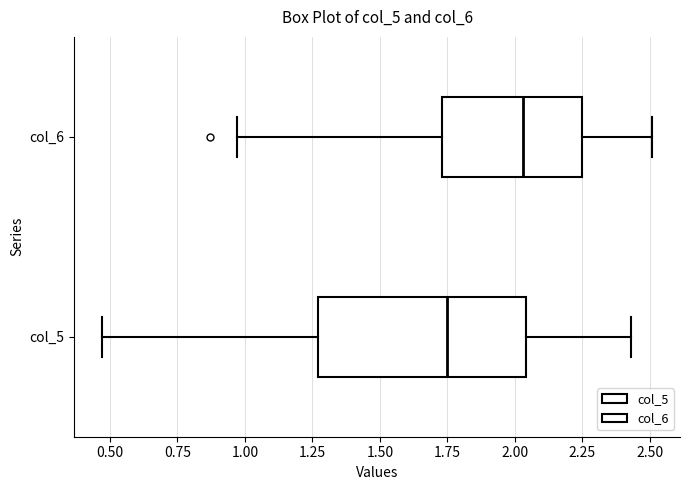

Where does the right whisker of the box for col_5 end on the x-axis? The values are not printed on the chart, so give them approximately, as read against the axis.

2.45